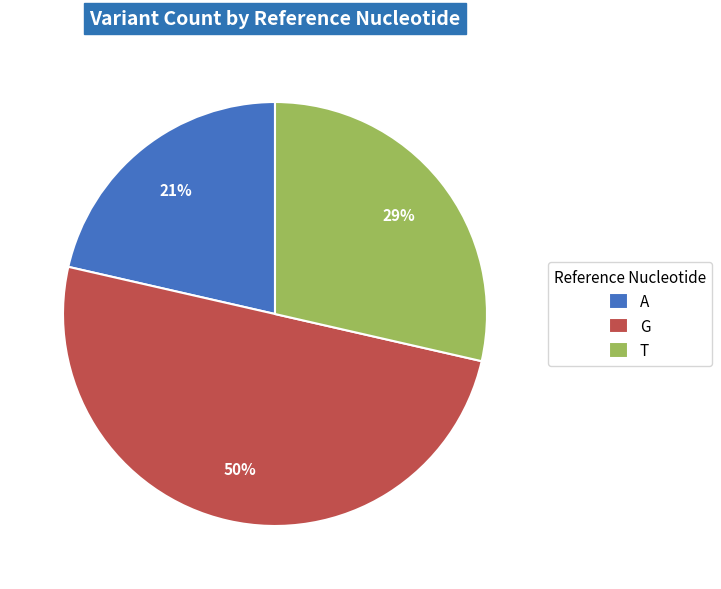

Does A represent more than half of the total?

No